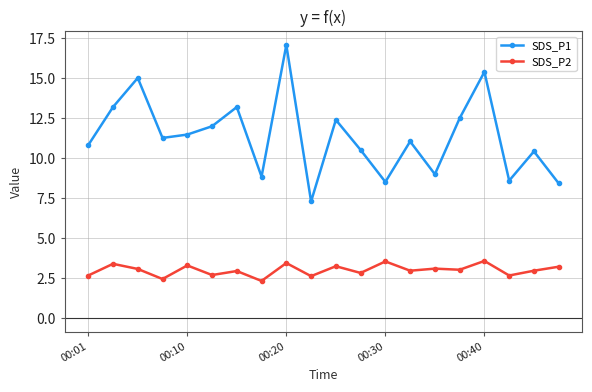

Which series has the largest total across all categories?

SDS_P1